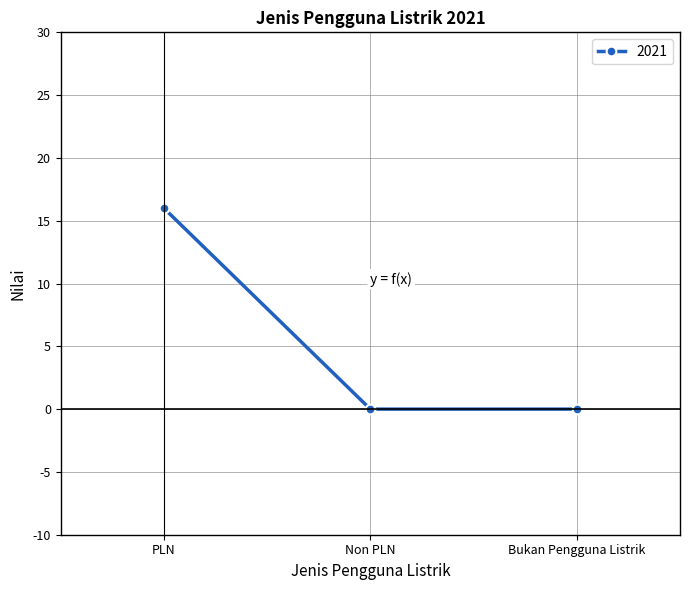

What is the maximum value shown in the chart?

16